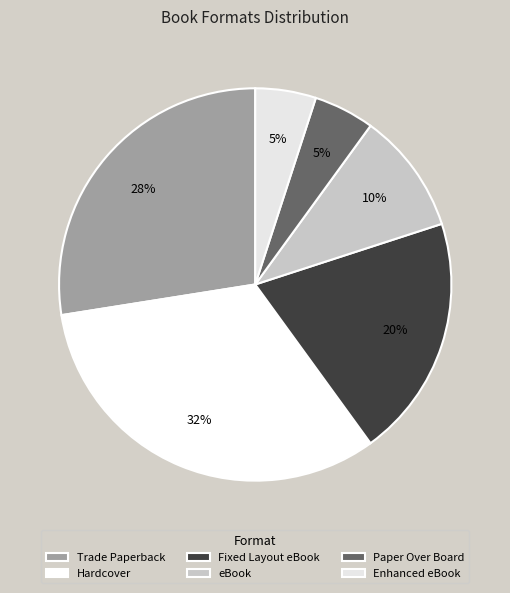

The Enhanced eBook slice represents 5% of the pie. True or false?

True